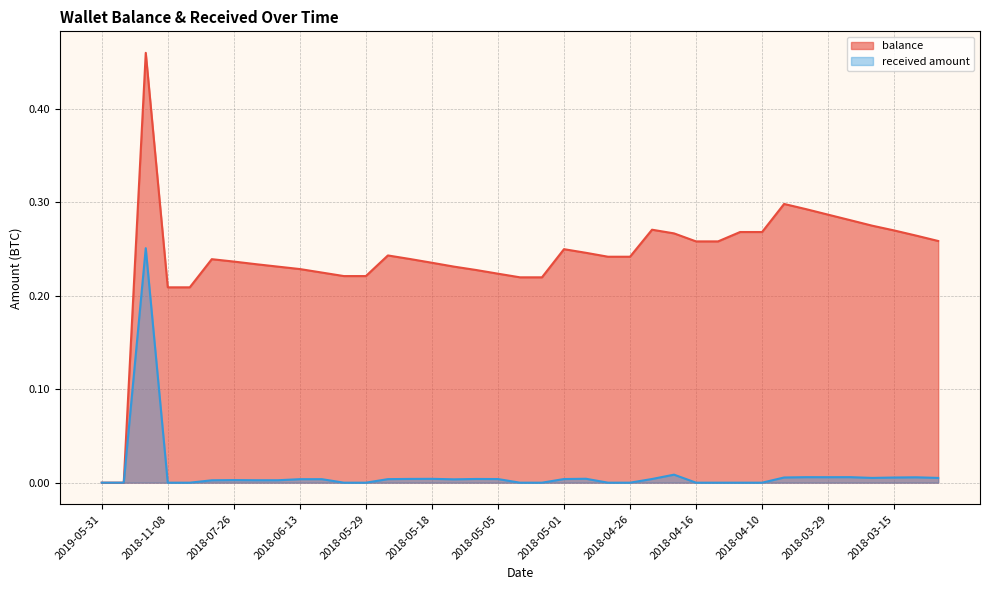

What is the total value across all series at 2019-05-25?

0.7